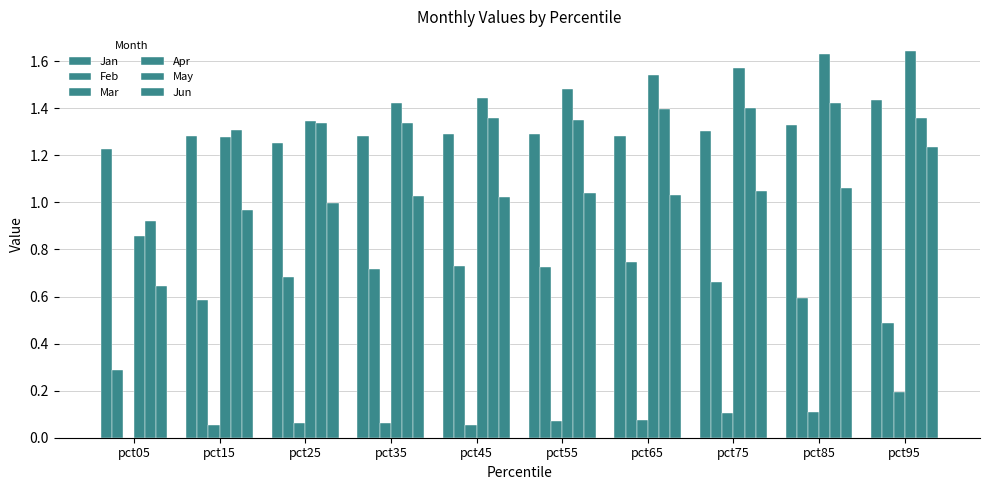

Is the value of Feb at pct55 greater than the value of Apr at pct35?

No